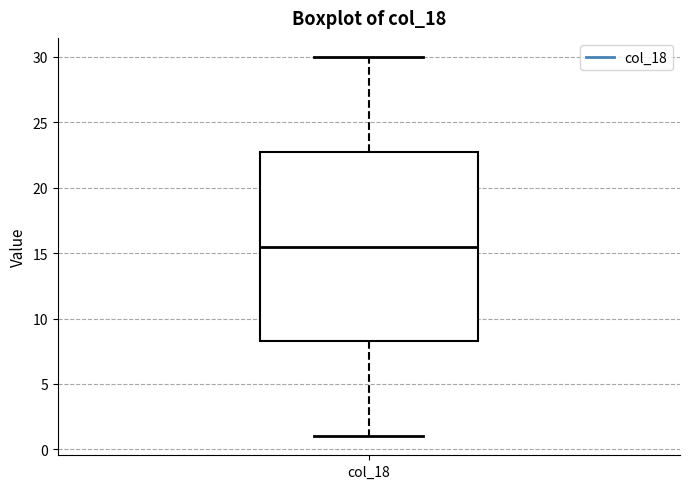

Where does the median line of the box for col_18 sit on the y-axis? The values are not printed on the chart, so give them approximately, as read against the axis.

15.5